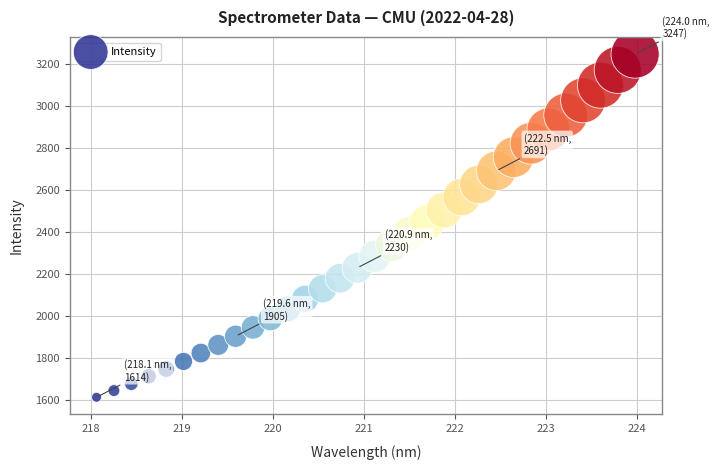

What is the range of Y values (max minus min)?

1632.9